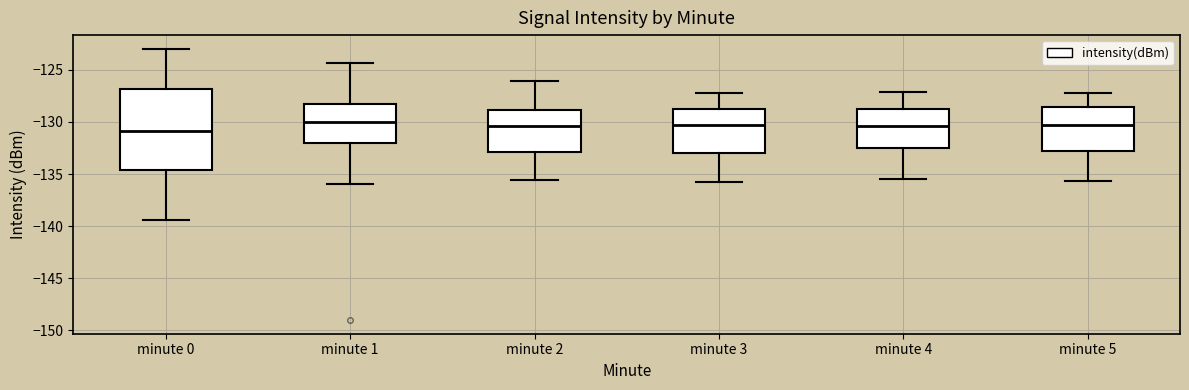

Which box is the tallest, from its lower edge to its upper edge?

minute 0